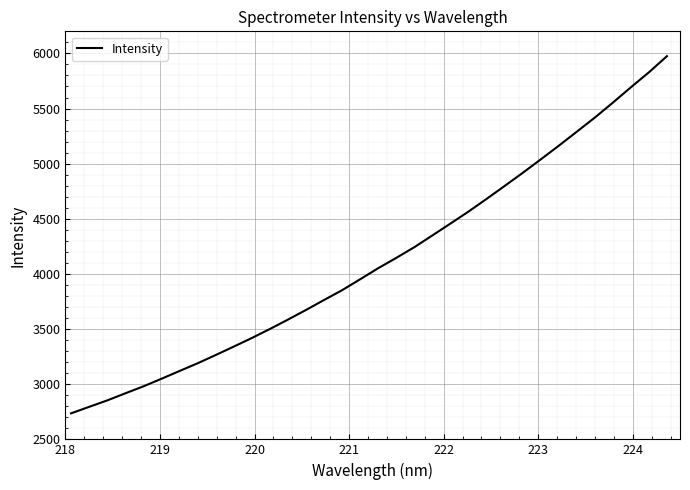

What is the greatest value displayed?

5974.6